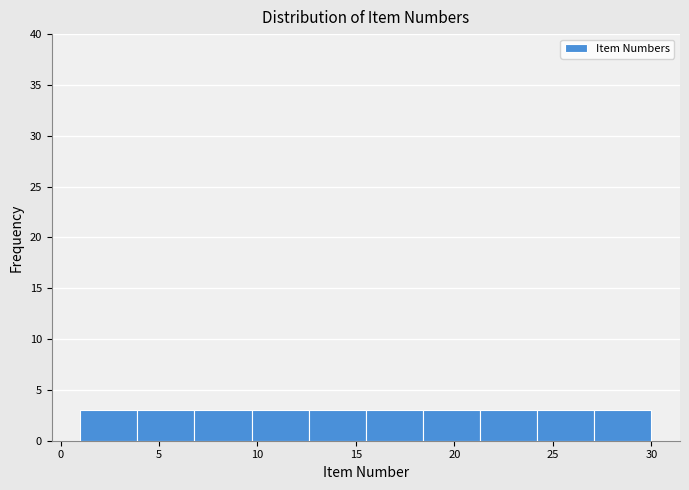

Reading left to right, list every bar in this chart as the range it spans on the x-axis followed by its height. Neither the bar edges nor the heights are printed on the chart, so give them approximately, as read against the axes.

1.0 to 3.9: 3
3.9 to 6.8: 3
6.8 to 9.7: 3
9.7 to 12.6: 3
12.6 to 15.5: 3
15.5 to 18.4: 3
18.4 to 21.3: 3
21.3 to 24.2: 3
24.2 to 27.1: 3
27.1 to 30.0: 3